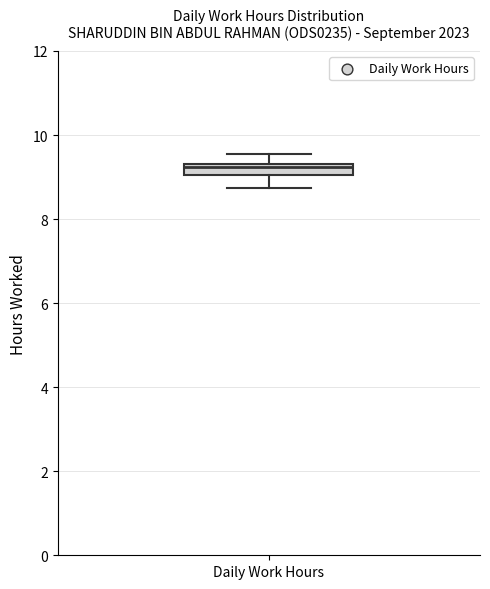

Where is the upper edge of the box for Daily Work Hours on the y-axis? The values are not printed on the chart, so give them approximately, as read against the axis.

9.4